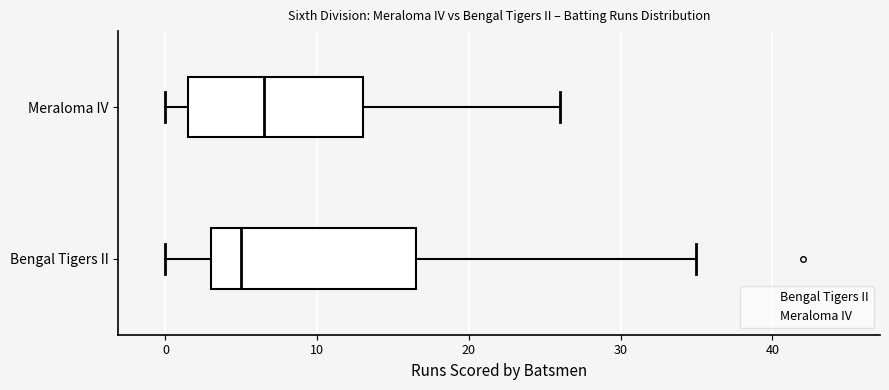

Reading bottom to top, transcribe this box plot: for each box, give where its median line is, the range the box spans, and where its two whiskers end, as read against the x-axis. The values are not printed on the chart, so give them approximately, as read against the axis.

Bengal Tigers II: median 5, box 3 to 17, whiskers 0 to 35
Meraloma IV: median 7, box 2 to 13, whiskers 0 to 26